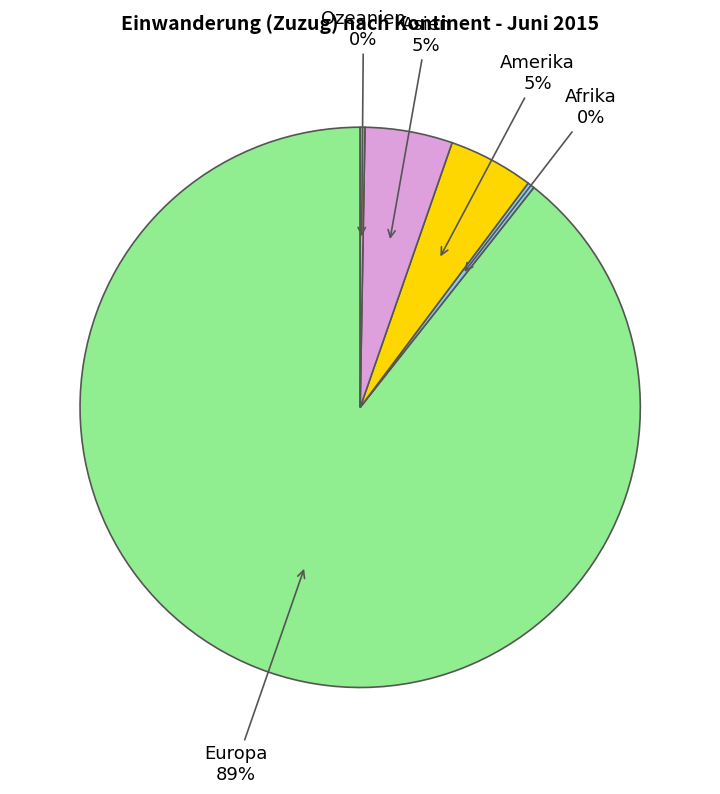

To the nearest percent, what portion does Asien represent?

5%